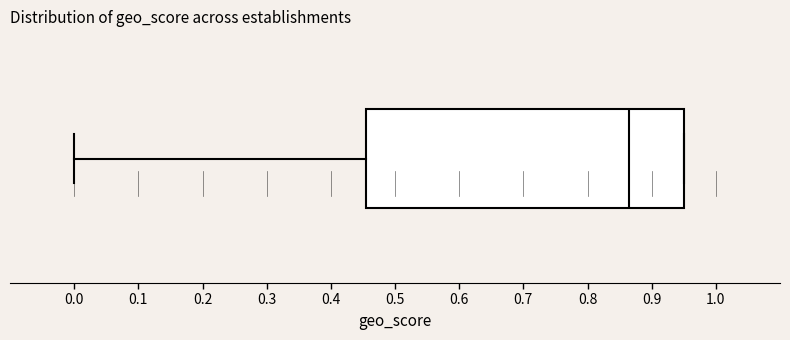

Where does the median line of the box sit on the x-axis? The values are not printed on the chart, so give them approximately, as read against the axis.

0.87